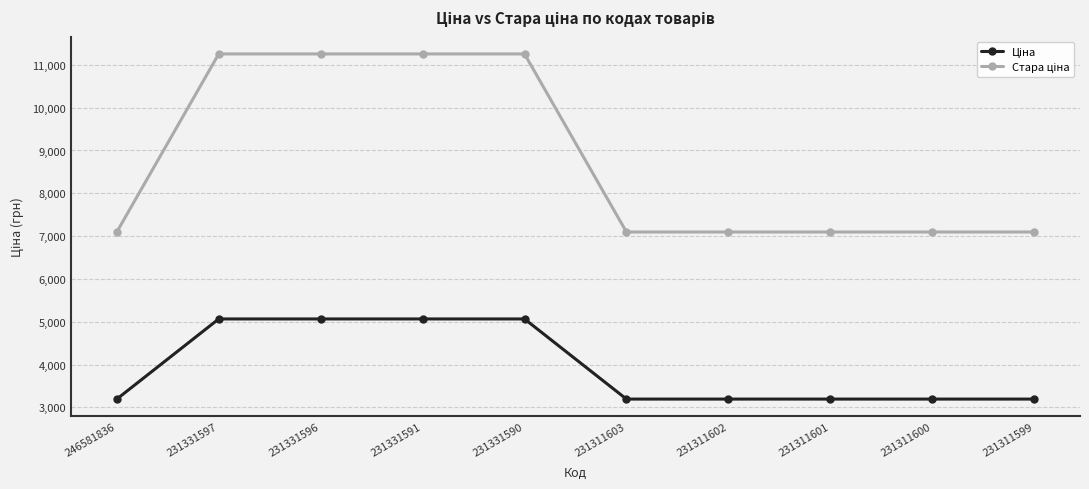

What is the total value across all series at 231311599?

10288.5